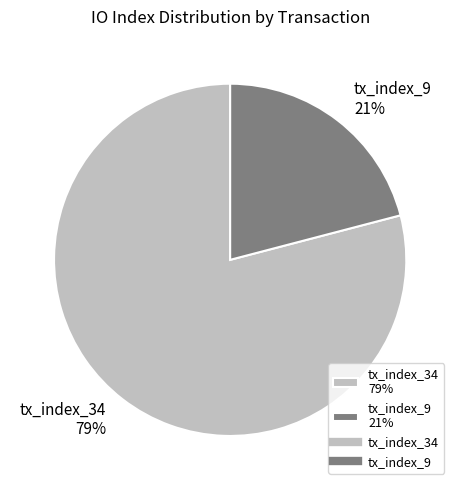

Approximately how many times larger is the value at tx_index_34 compared to tx_index_9?

3.8